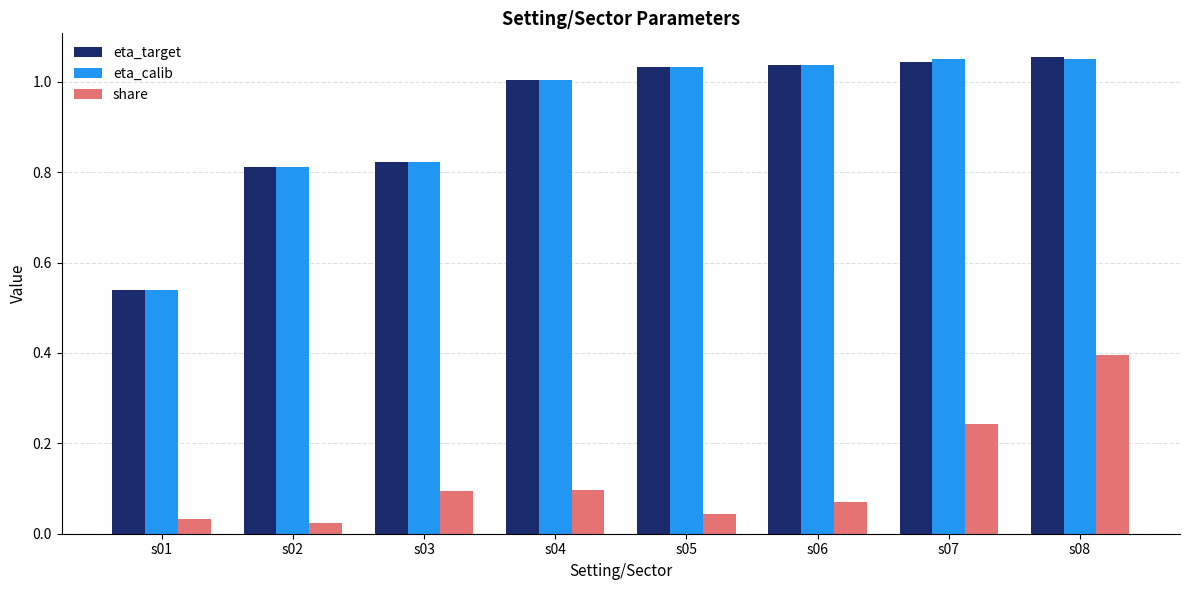

Where is eta_calib nearest to the value 0?

s01